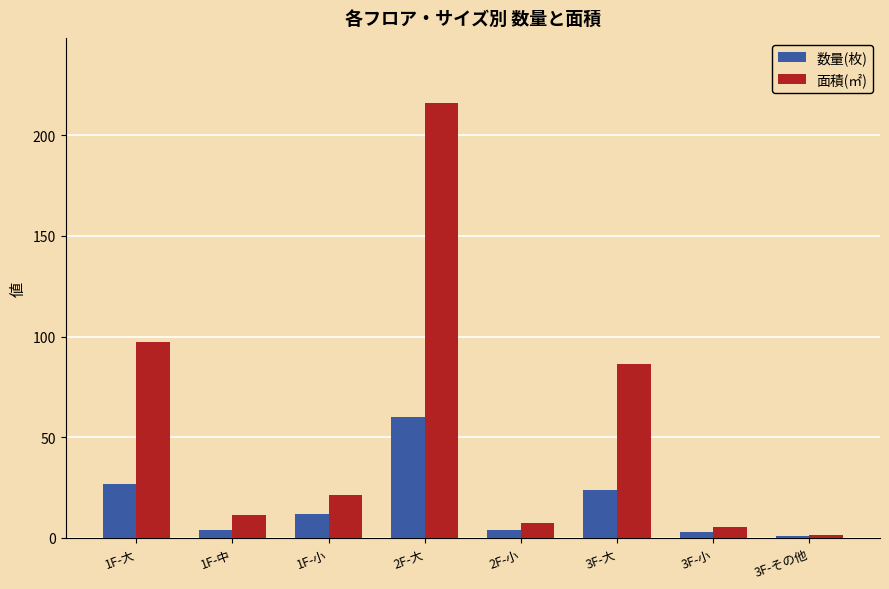

Between 1F-小 and 3F-その他, which series saw the biggest shift?

面積(㎡)